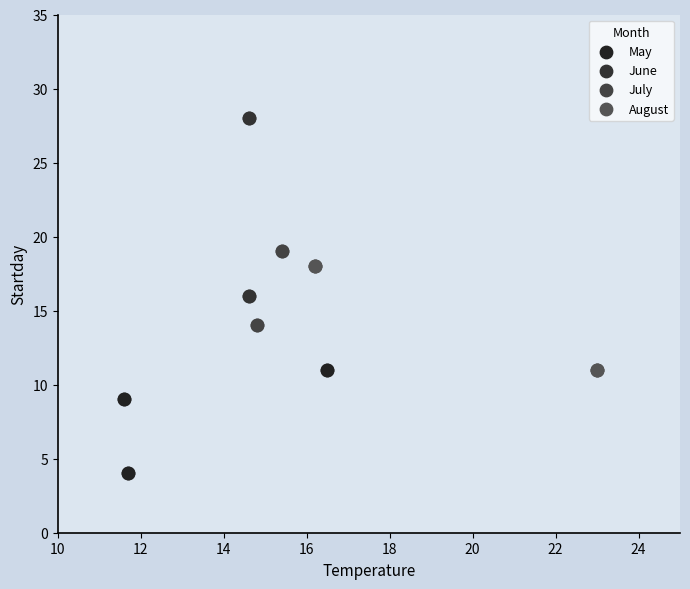

Which series reaches the minimum Y coordinate?

May